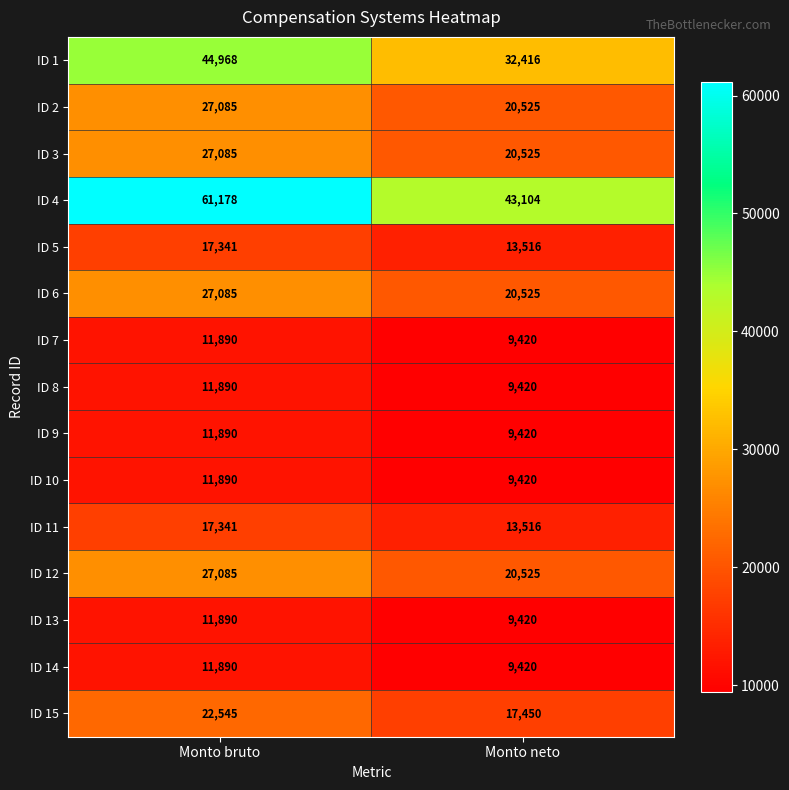

Rank the categories by ID 14 value from lowest to highest.

Monto neto, Monto bruto